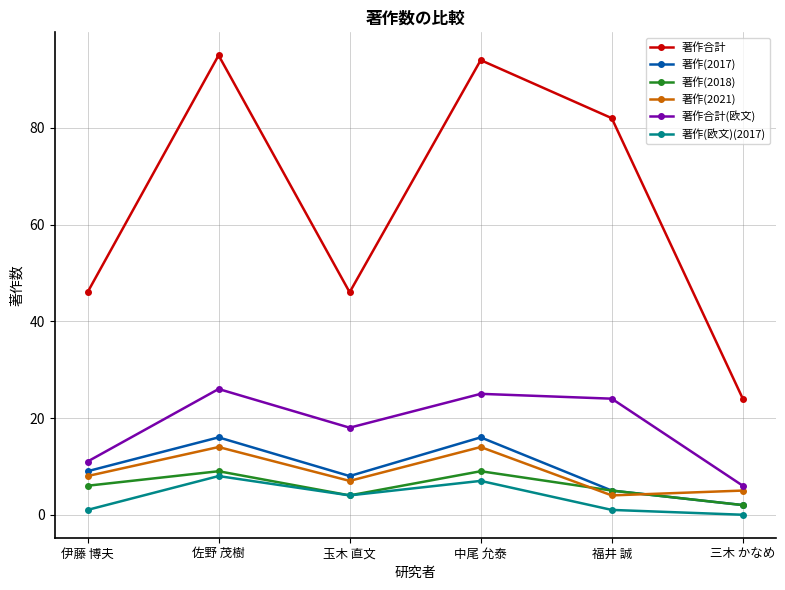

What is the total value across all series at 福井 誠?

121